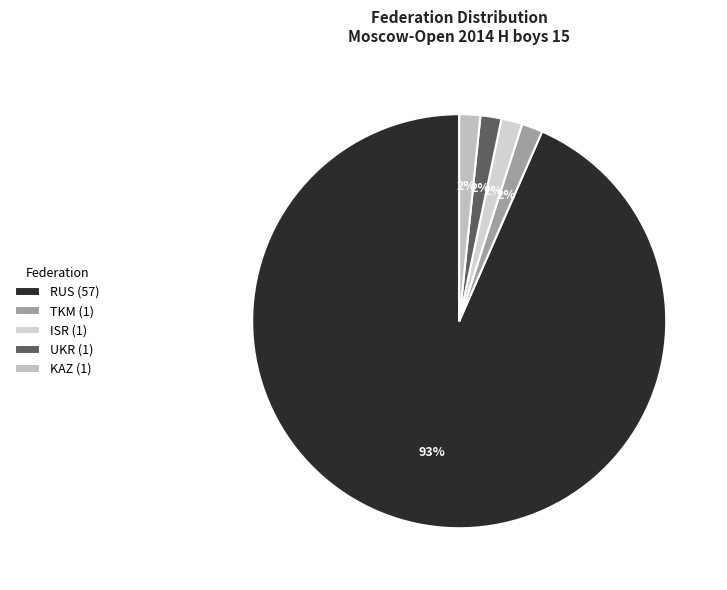

Which slice represents more than half of the pie?

RUS